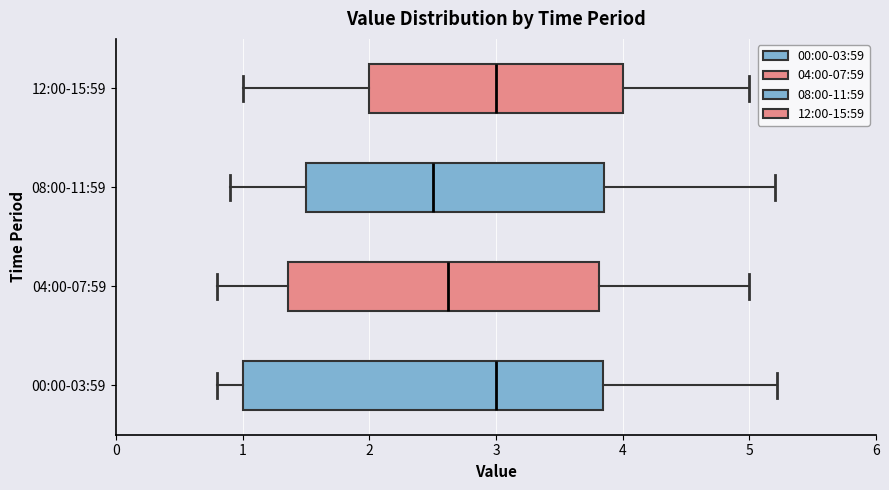

Which box's median line is the furthest to the left?

08:00-11:59